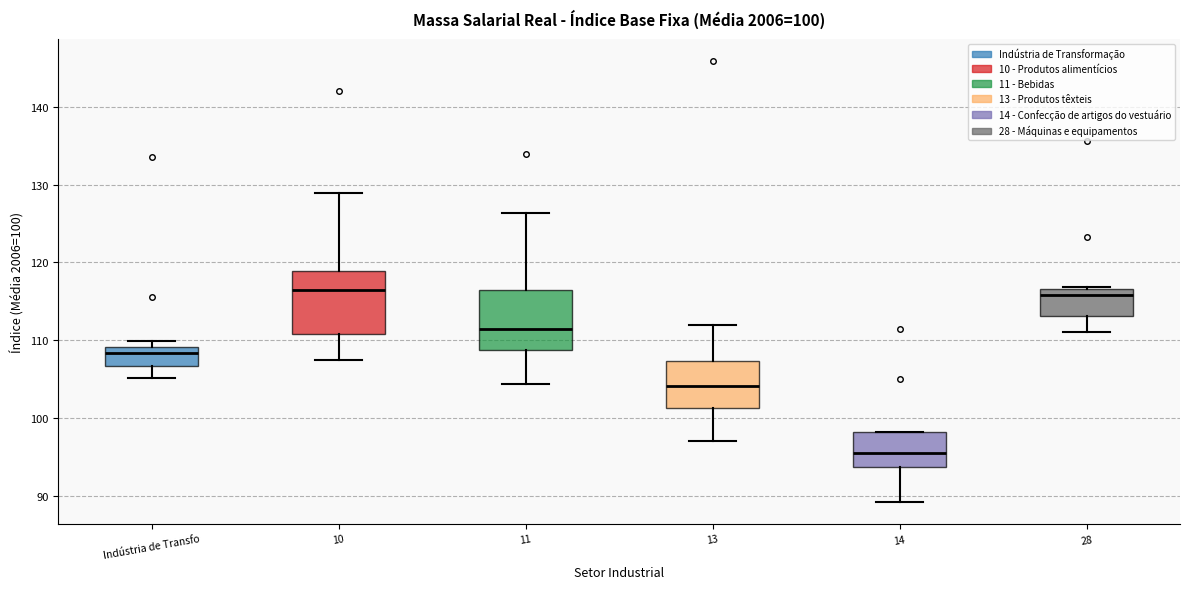

Which box's median line is the lowest?

14